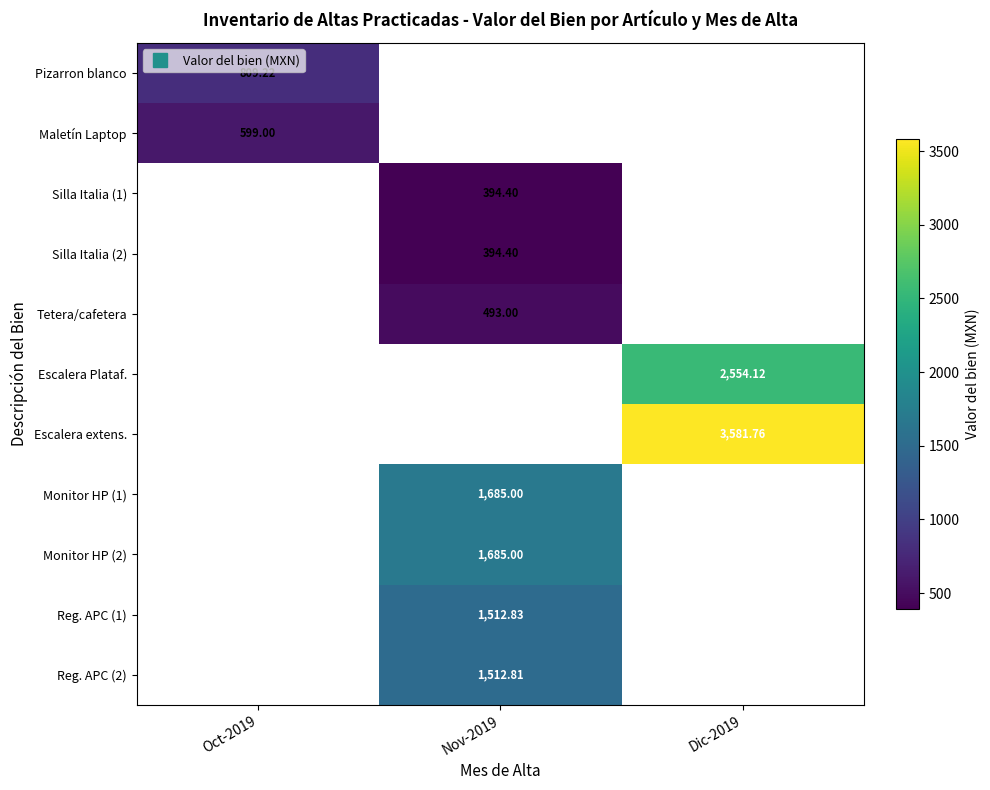

What is the difference between the highest and lowest values at Oct-2019?

210.2